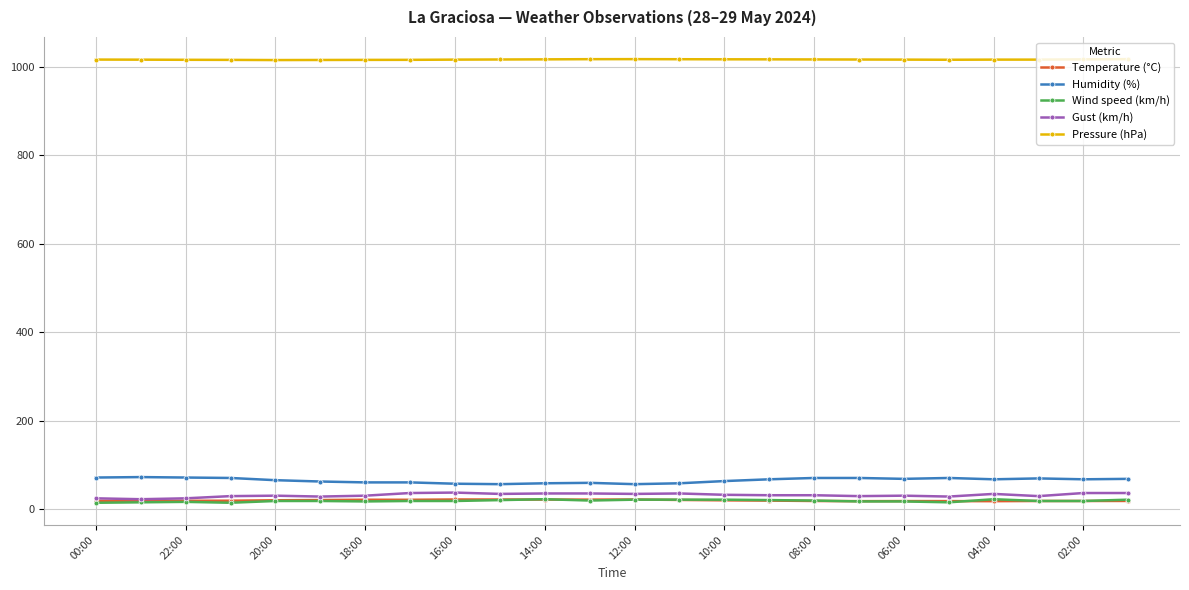

True or false: Gust (km/h) has more than 1 interior local peaks.

True